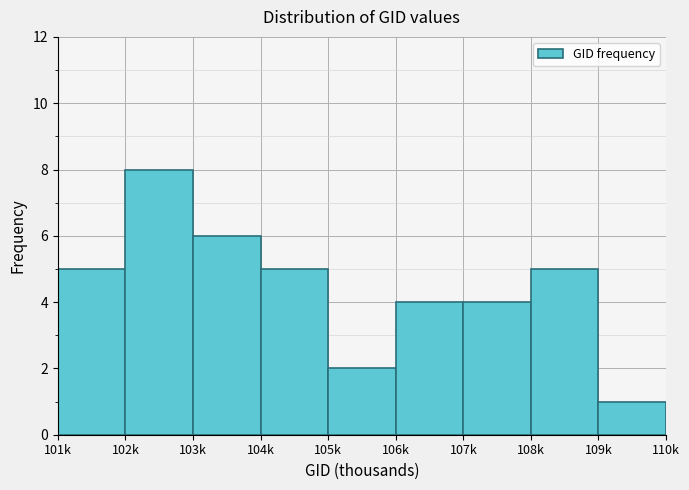

Reading left to right, transcribe all the data shown in this chart.

5	8	6	5	2	4	4	5	1